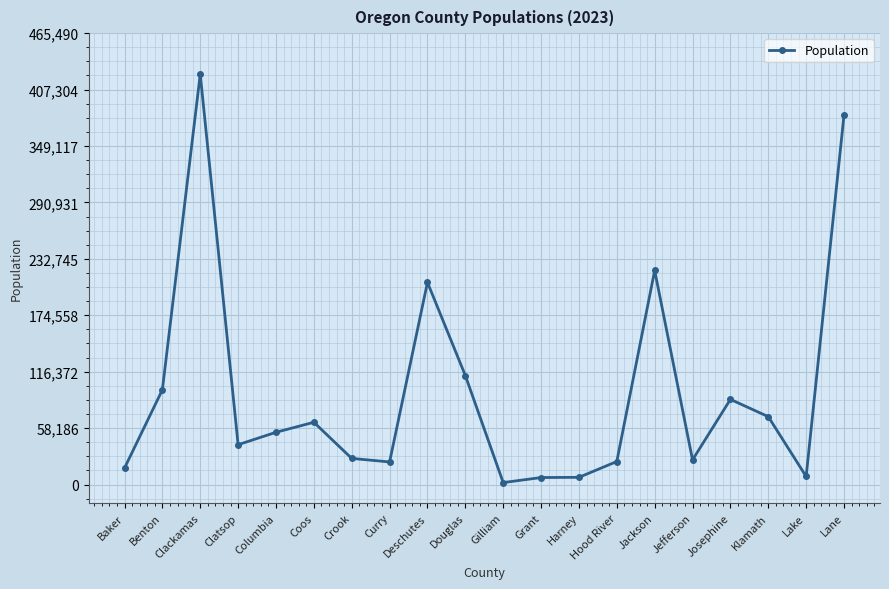

How many distinct data groups are displayed?

1